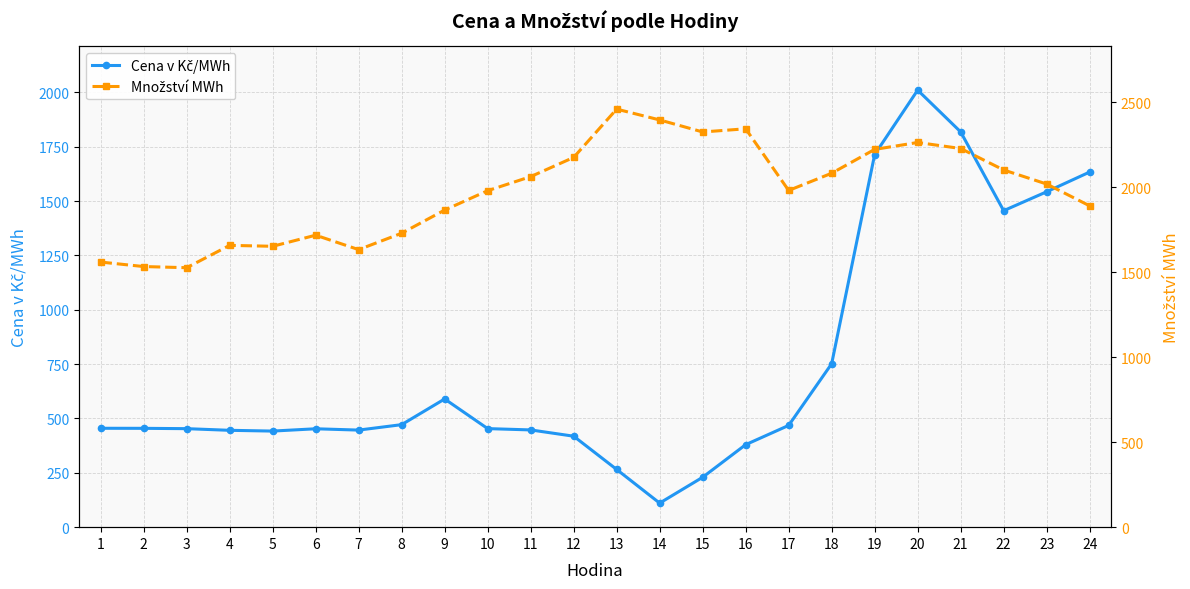

At which category does Množství MWh reach its first local valley?

3